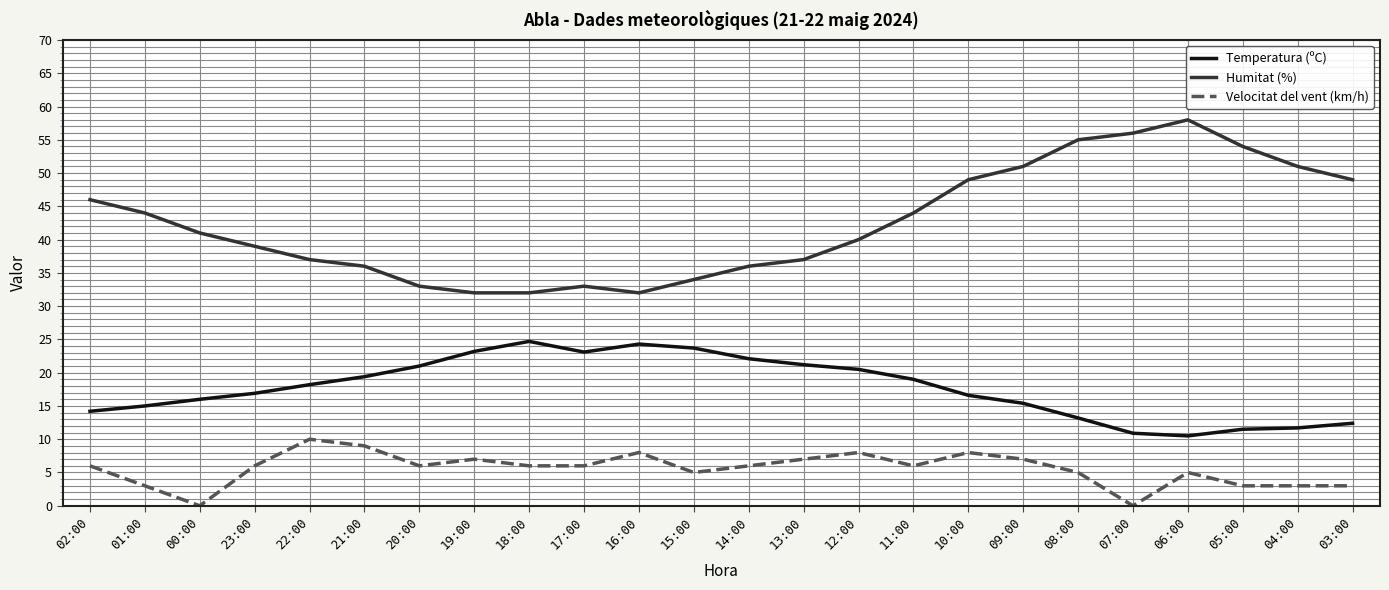

Is this an area chart (filled region under the line)?

No